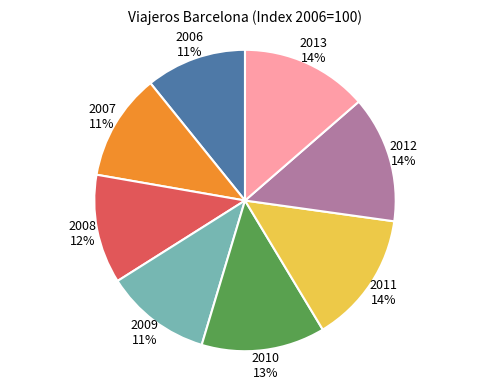

To the nearest percent, what is the difference between the largest and smallest slice percentages?

3%